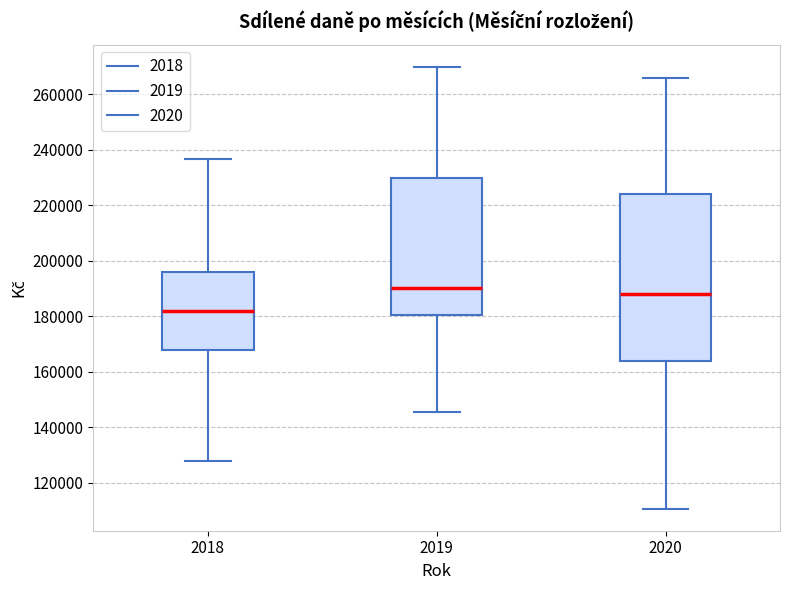

Reading left to right, read every box against the y-axis: the position of its median line, the range the box covers, and the ends of its whiskers. The values are not printed on the chart, so give them approximately, as read against the axis.

2018: median 182000, box 168000 to 196000, whiskers 128000 to 236000
2019: median 190000, box 180000 to 230000, whiskers 146000 to 270000
2020: median 188000, box 164000 to 224000, whiskers 110000 to 266000